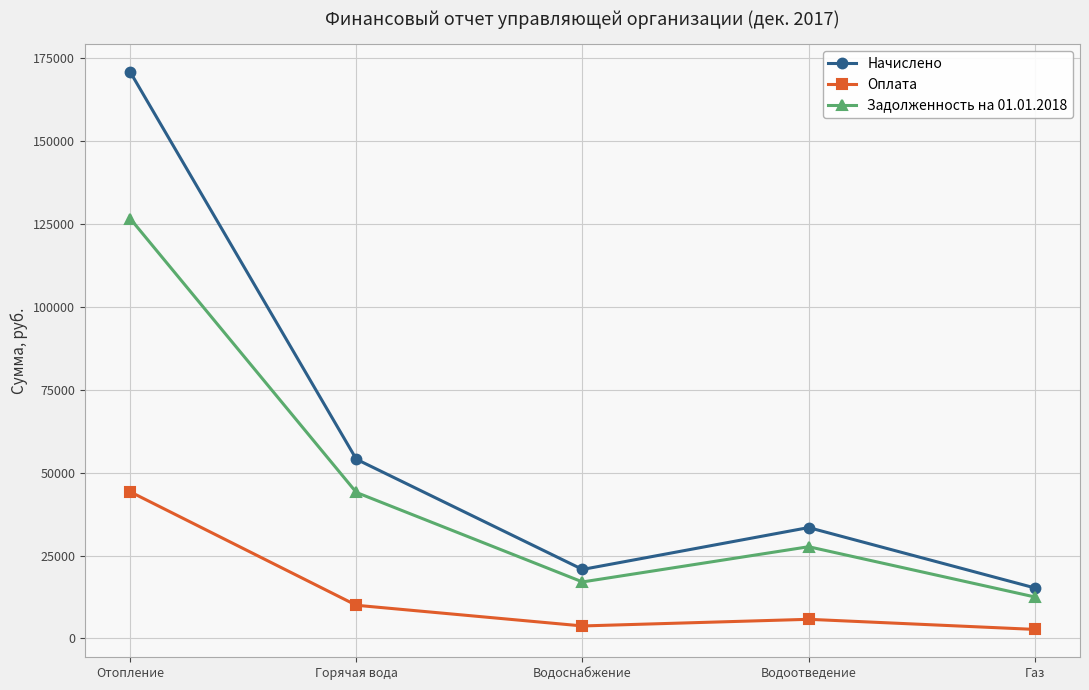

Rank the series at Отопление from highest to lowest value.

Начислено, Задолженность на 01.01.2018, Оплата